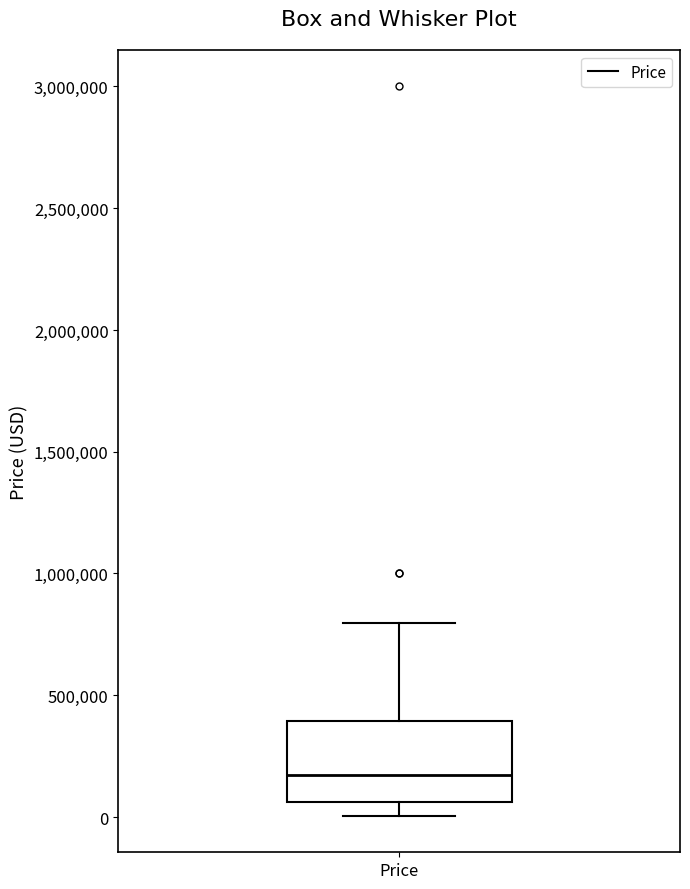

Transcribe this box plot: give where the median line is, the range the box spans, and where the two whiskers end, as read against the y-axis. The values are not printed on the chart, so give them approximately, as read against the axis.

median 150000, box 50000 to 400000, whiskers 0 to 800000